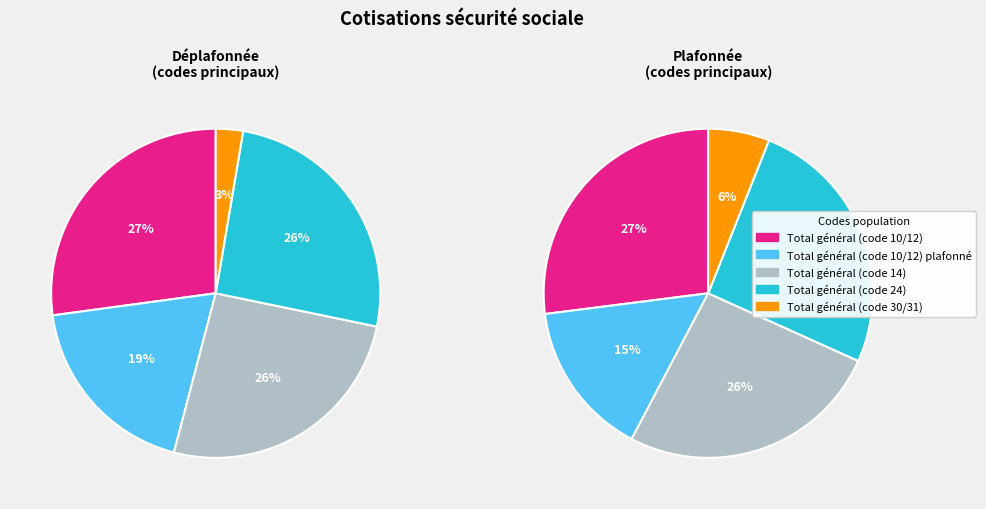

How many slices are in this pie chart?

10